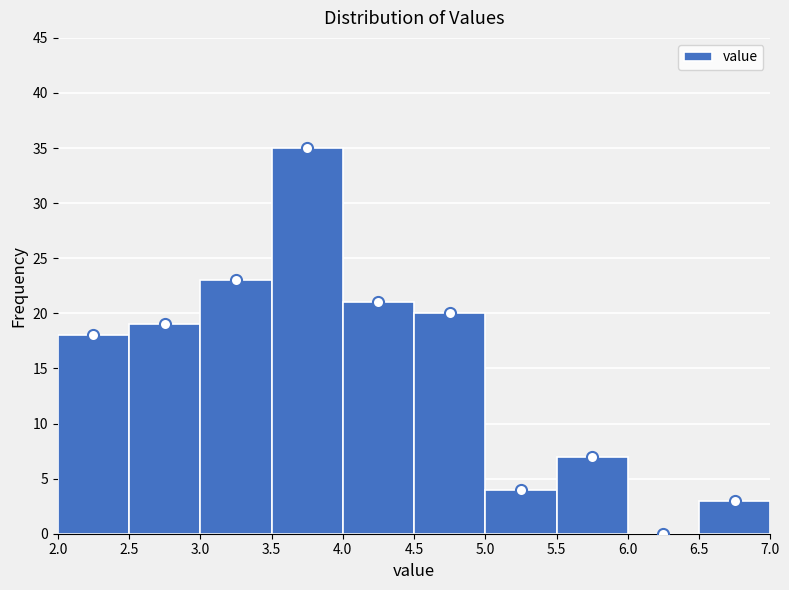

Reading left to right, transcribe this chart: for each bar, give the range it covers on the x-axis and its height. The values are not printed on the chart, so give them approximately, as read against the axis.

2.0 to 2.5: 18
2.5 to 3.0: 19
3.0 to 3.5: 23
3.5 to 4.0: 35
4.0 to 4.5: 21
4.5 to 5.0: 20
5.0 to 5.5: 4
5.5 to 6.0: 7
6.0 to 6.5: 0
6.5 to 7.0: 3